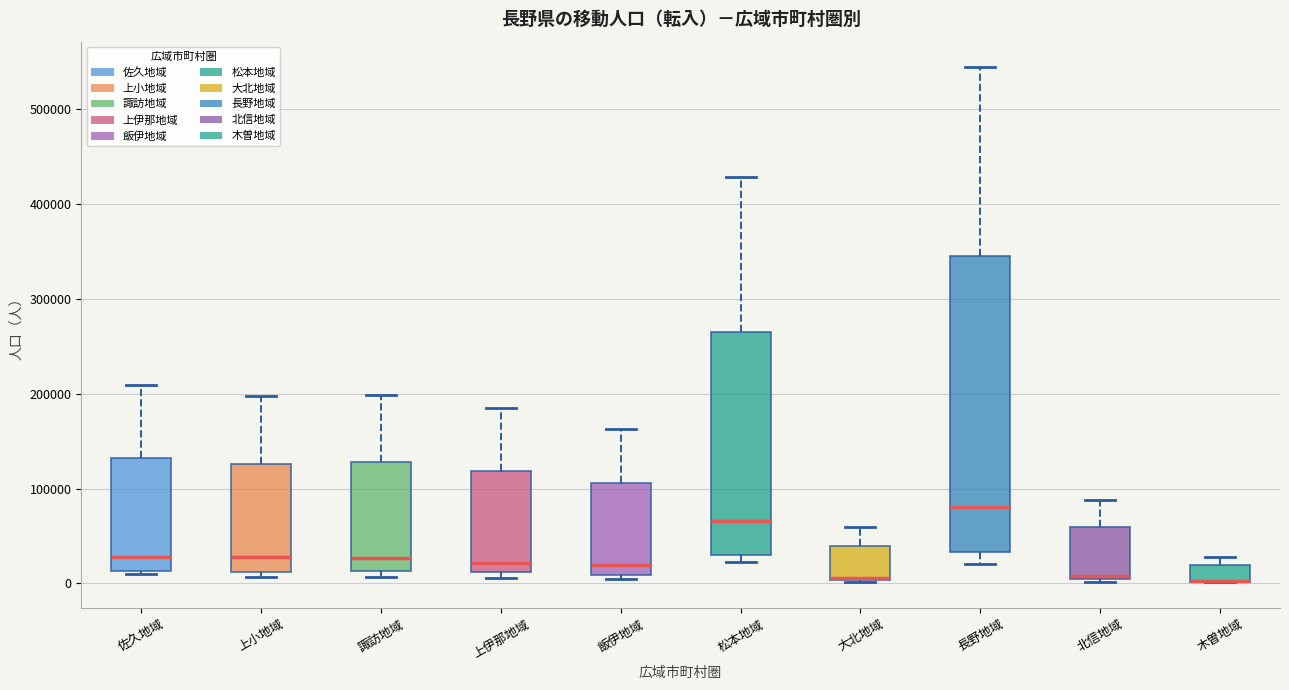

Reading left to right, transcribe this box plot: for each box, give where its median line is, the range the box spans, and where its two whiskers end, as read against the y-axis. The values are not printed on the chart, so give them approximately, as read against the axis.

佐久地域: median 30000, box 10000 to 130000, whiskers 10000 to 210000
上小地域: median 30000, box 10000 to 130000, whiskers 10000 (just below the box's lower edge) to 200000
諏訪地域: median 30000, box 10000 to 130000, whiskers 10000 (just below the box's lower edge) to 200000
上伊那地域: median 20000, box 10000 to 120000, whiskers 10000 (just below the box's lower edge) to 180000
飯伊地域: median 20000, box 10000 to 110000, whiskers 0 to 160000
松本地域: median 70000, box 30000 to 260000, whiskers 20000 to 430000
大北地域: median 10000, box 0 to 40000, whiskers 0 to 60000
長野地域: median 80000, box 30000 to 340000, whiskers 20000 to 540000
北信地域: median 10000, box 0 to 60000, whiskers 0 to 90000
木曽地域: median 0 (drawn on the box's lower edge), box 0 to 20000, whiskers 0 to 30000